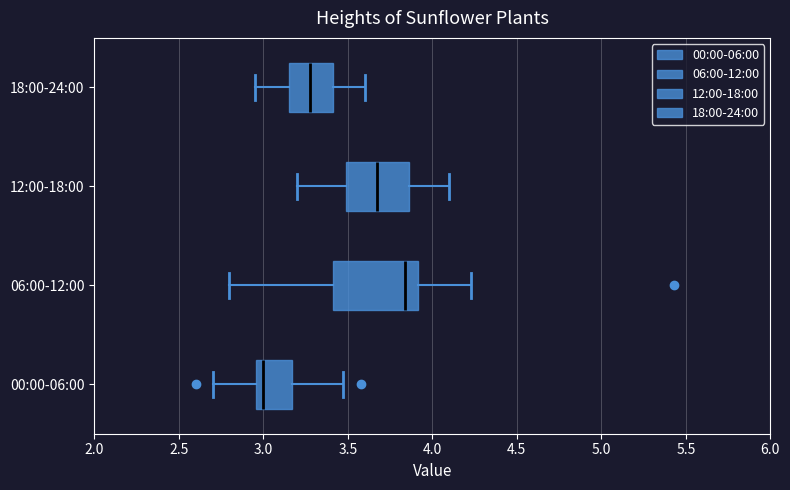

Where is the left edge of the box for 12:00-18:00 on the x-axis? The values are not printed on the chart, so give them approximately, as read against the axis.

3.50